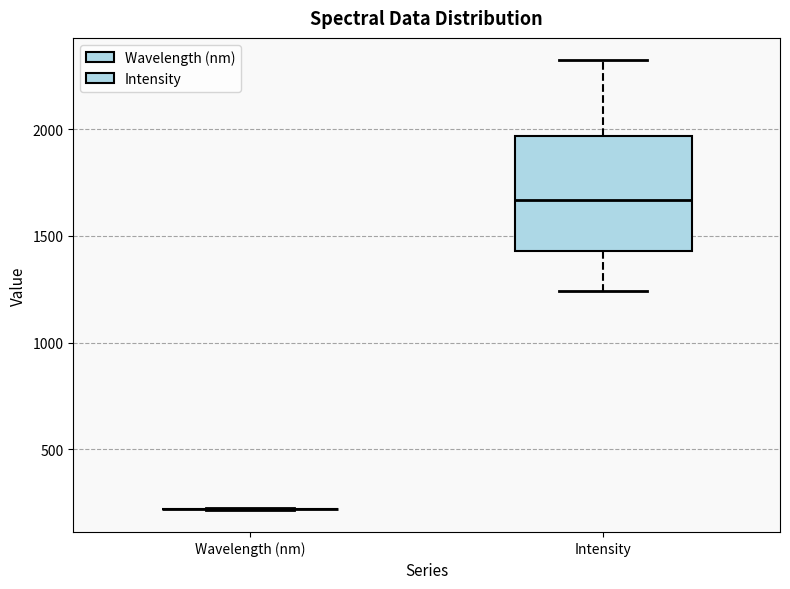

Comparing the boxes themselves (not the whiskers), which one is the tallest?

Intensity